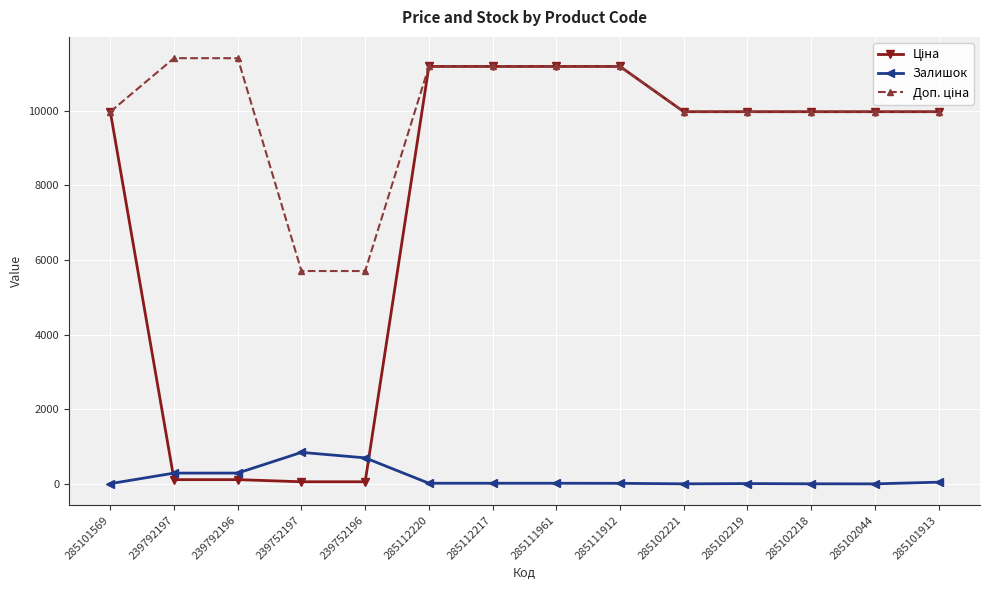

True or false: Залишок has more than 0 interior local peaks.

True